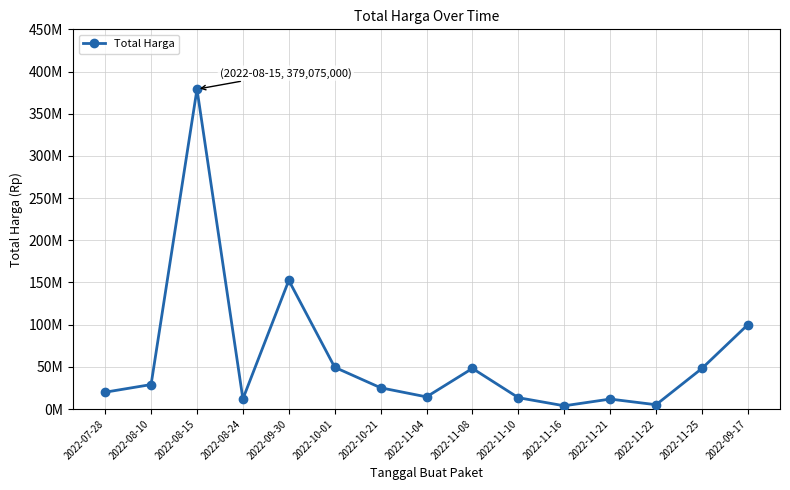

True or false: the data has more than 0 interior local peaks.

True